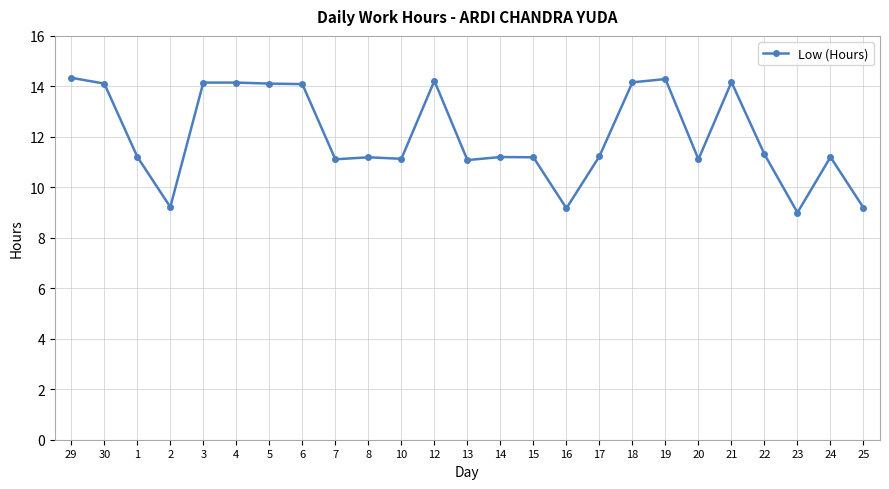

How many lines are shown in the chart?

1